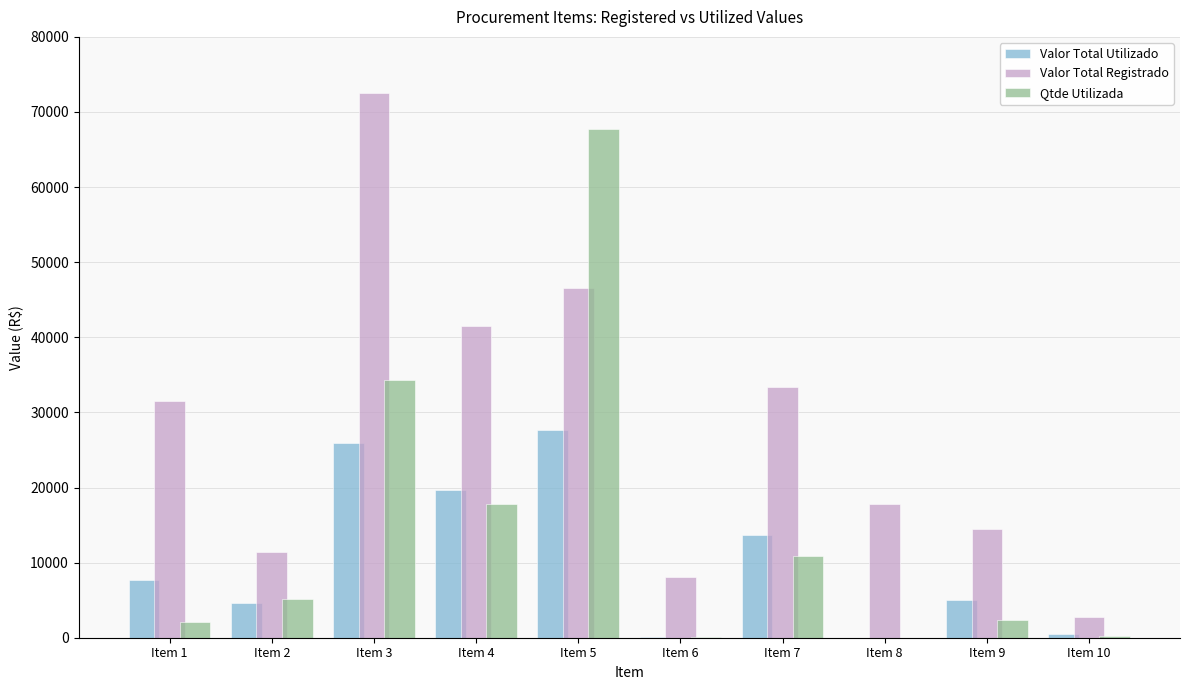

What is the sum of the Valor Total Registrado values at Item 3 and Item 9?

87049.2